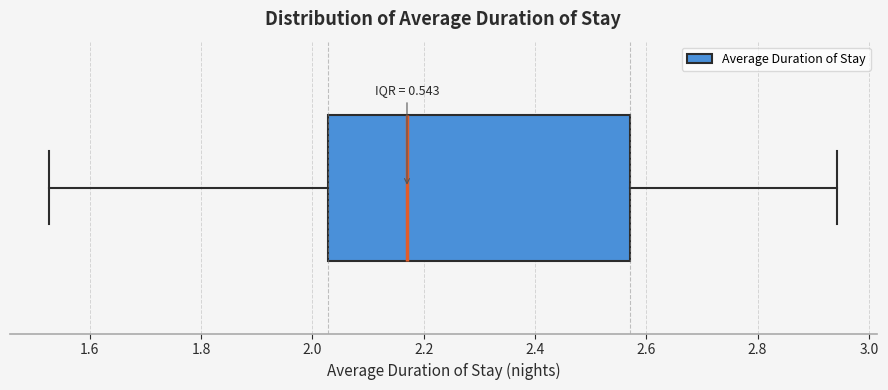

Read this box plot against the x-axis: the position of the median line, the range covered by the box, and the ends of both whiskers. The values are not printed on the chart, so give them approximately, as read against the axis.

median 2.16, box 2.02 to 2.58, whiskers 1.52 to 2.94